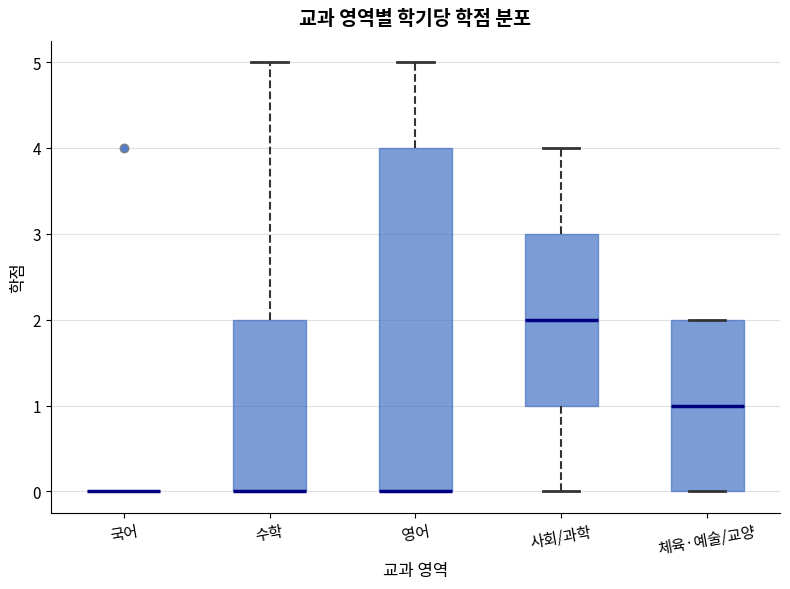

Reading left to right, read every box against the y-axis: the position of its median line, the range the box covers, and the ends of its whiskers. The values are not printed on the chart, so give them approximately, as read against the axis.

국어: box collapsed to a line at 0, whiskers 0 to 0
수학: median 0 (drawn on the box's lower edge), box 0 to 2, whiskers 0 to 5
영어: median 0 (drawn on the box's lower edge), box 0 to 4, whiskers 0 to 5
사회/과학: median 2, box 1 to 3, whiskers 0 to 4
체육·예술/교양: median 1, box 0 to 2, whiskers 0 to 2